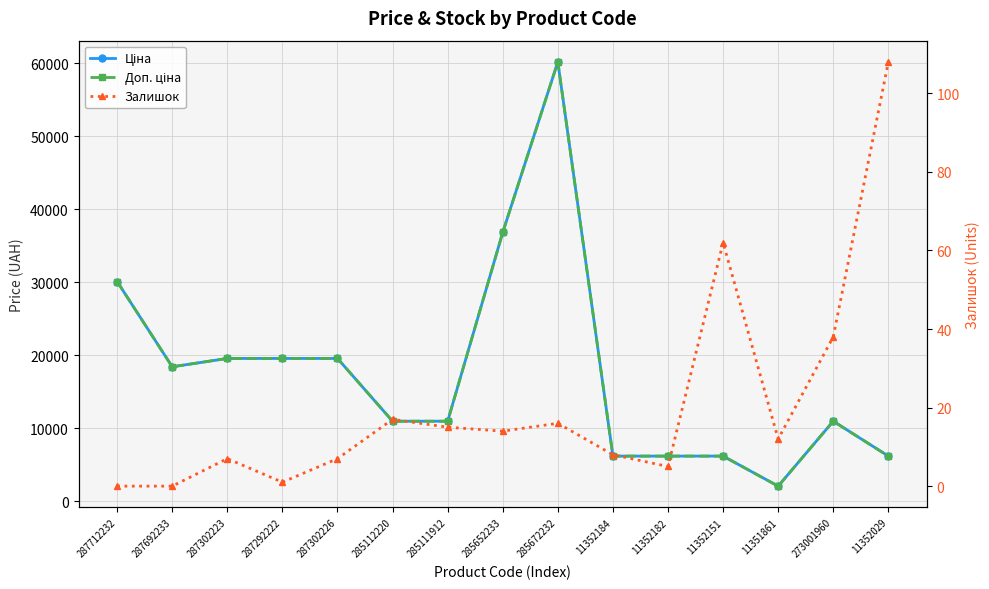

What is the difference between the Ціна values at 287302223 and 285652233?

17276.9